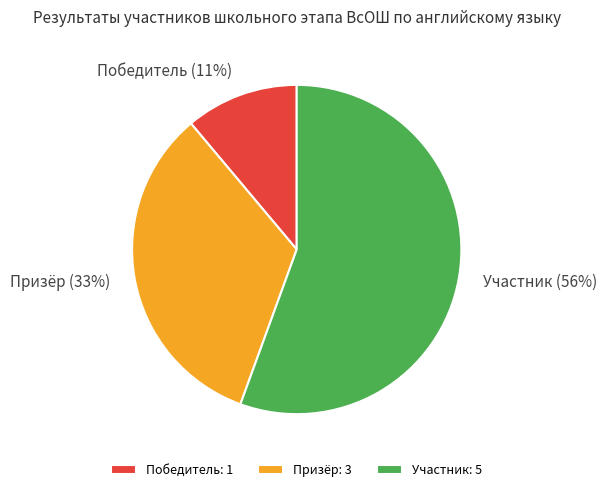

Rank the categories by value from highest to lowest.

Участник, Призёр, Победитель